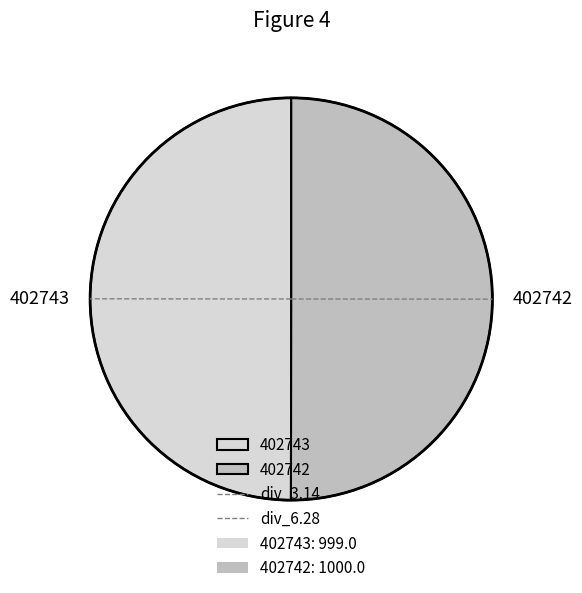

What is the ratio of the value at 402742 to the value at 402743?

1.0